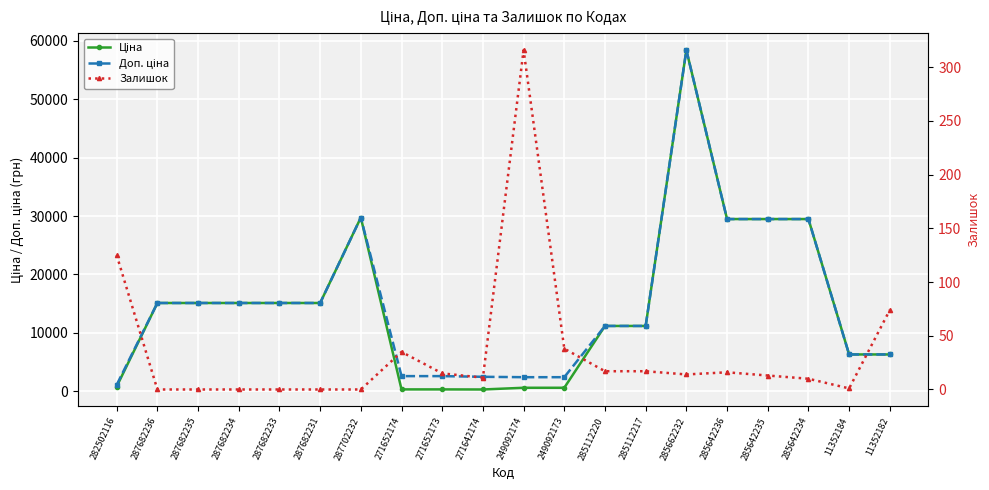

What is the label of the 3rd point from the left?

287682235